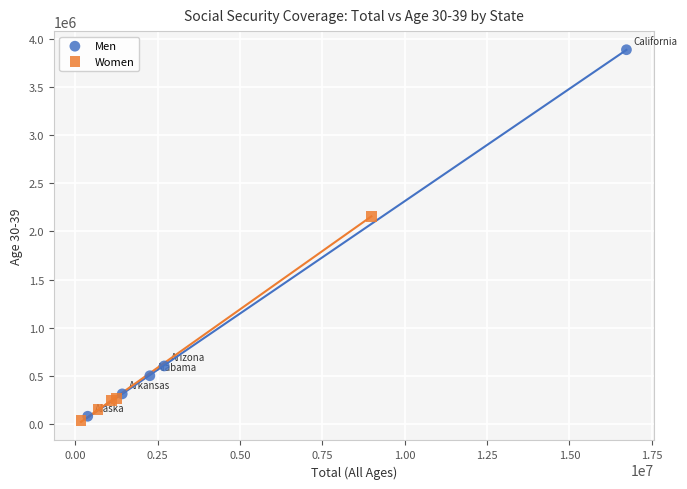

Which series reaches the minimum Y coordinate?

Women